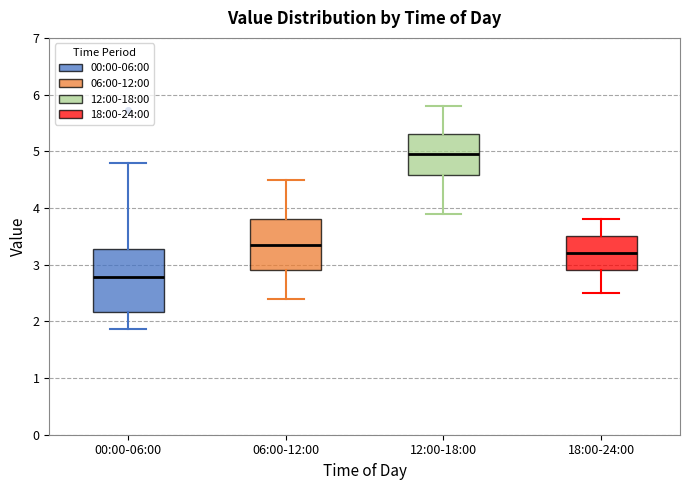

Which box's median line is the highest?

12:00-18:00